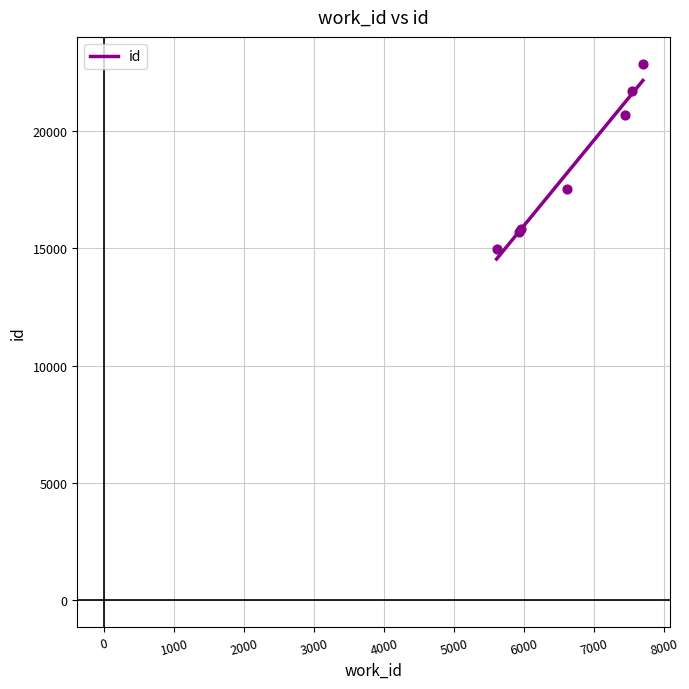

Which has a higher value, 5960 or 6611?

6611